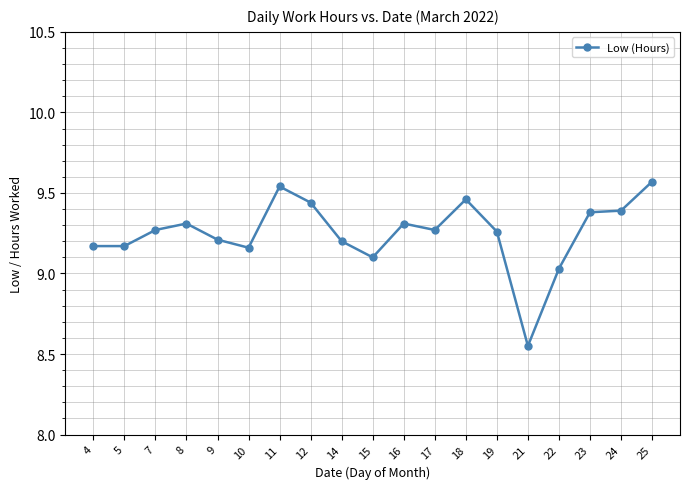

How many values are below 9?

1